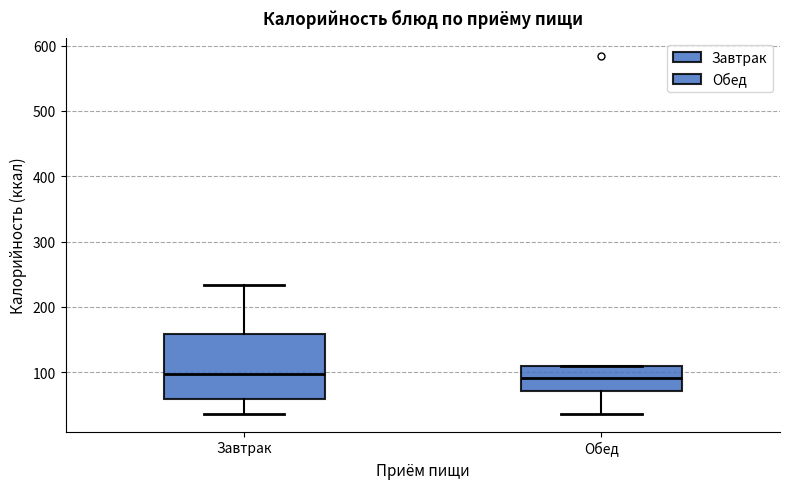

Reading left to right, transcribe this box plot: for each box, give where its median line is, the range the box spans, and where its two whiskers end, as read against the y-axis. The values are not printed on the chart, so give them approximately, as read against the axis.

Завтрак: median 100, box 60 to 160, whiskers 40 to 230
Обед: median 90, box 70 to 110, whiskers 40 to 110